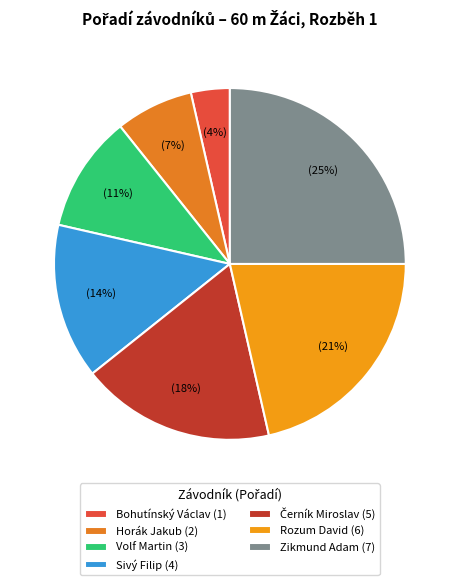

The Volf Martin slice represents 11% of the pie. True or false?

True